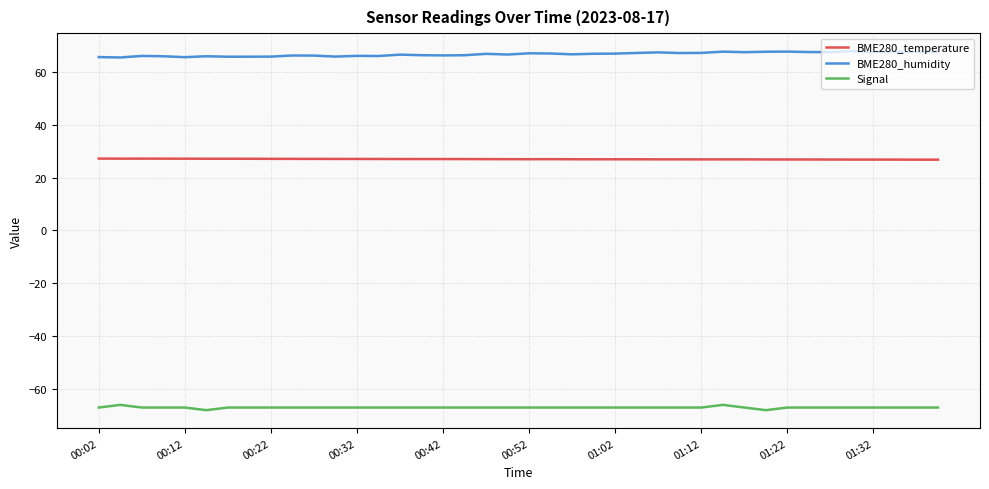

True or false: BME280_humidity and BME280_temperature intersect in this chart.

False